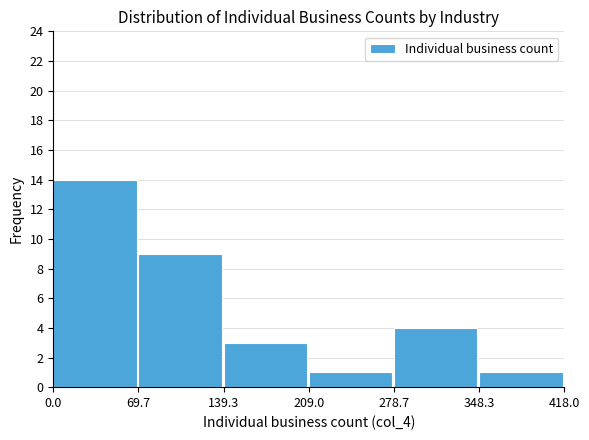

Reading left to right, transcribe this chart: for each bar, give the range it covers on the x-axis and its height. The values are not printed on the chart, so give them approximately, as read against the axis.

0.0 to 69.7: 14
69.7 to 139.3: 9
139.3 to 209.0: 3
209.0 to 278.7: 1
278.7 to 348.3: 4
348.3 to 418.0: 1